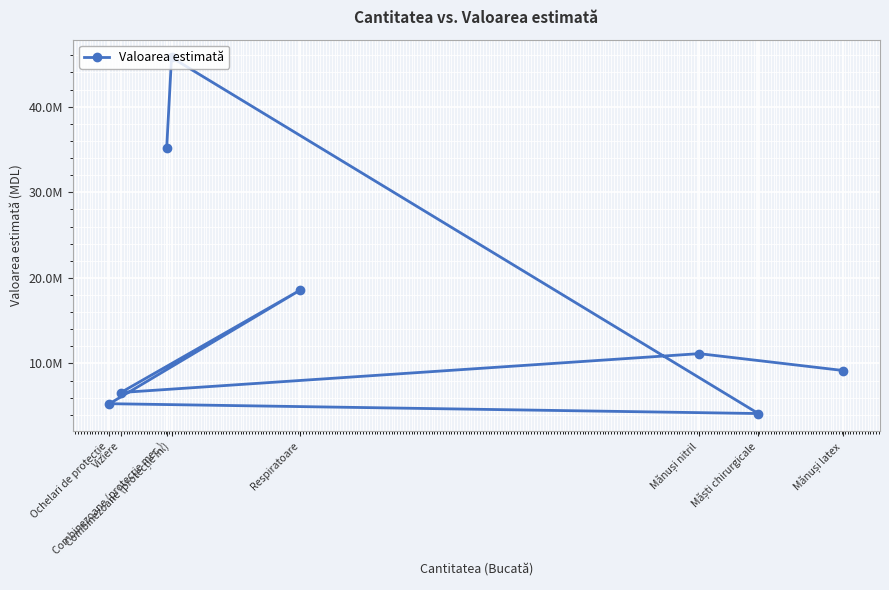

What is the change in value from Combinezoane (protecție mec.) to Viziere?

-28558290.1